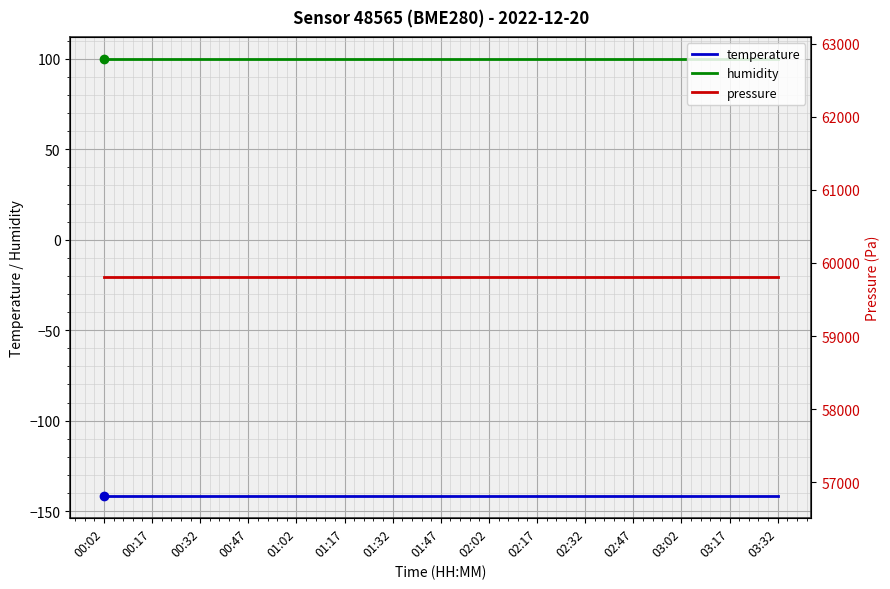

The value of temperature at 00:47 is -85.2. True or false?

False